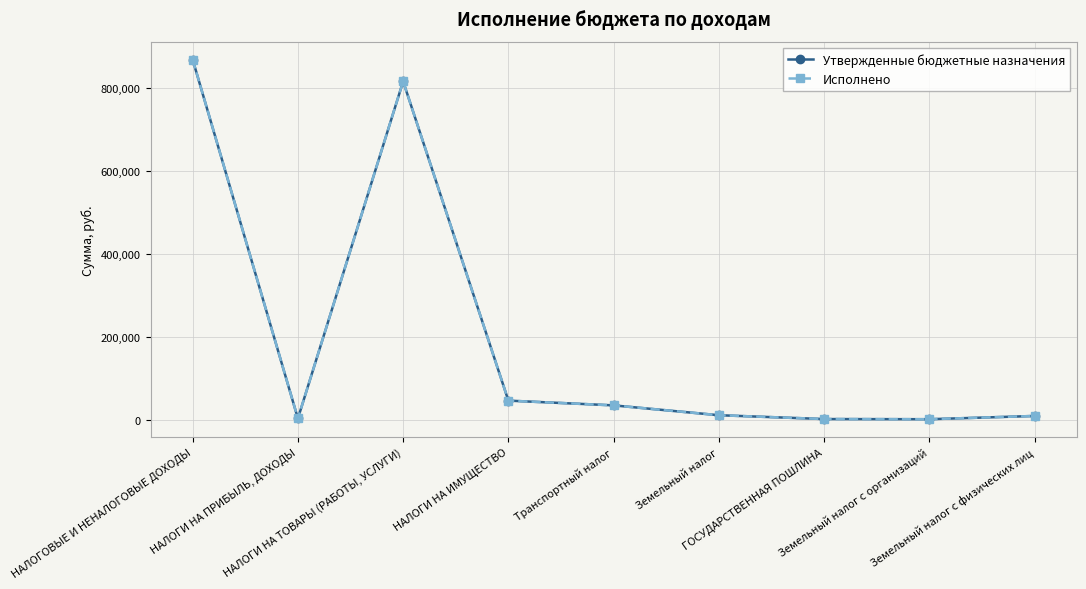

How many interior local peaks does the Утвержденные бюджетные назначения series have?

1